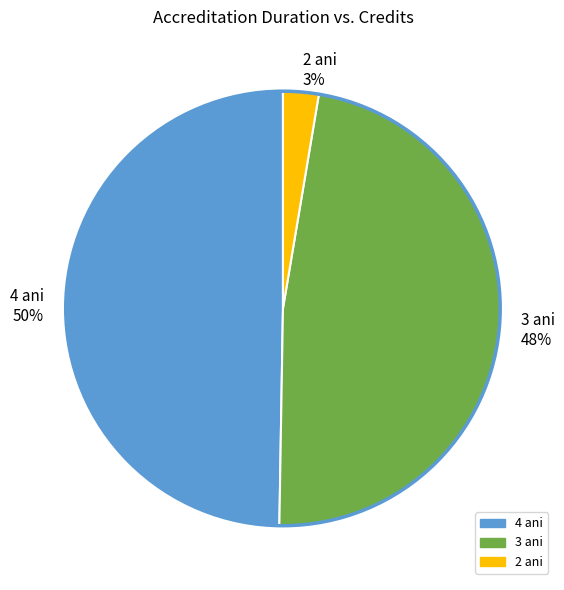

Is the sum of 2 ani 3% and 3 ani 48% greater than half?

Yes